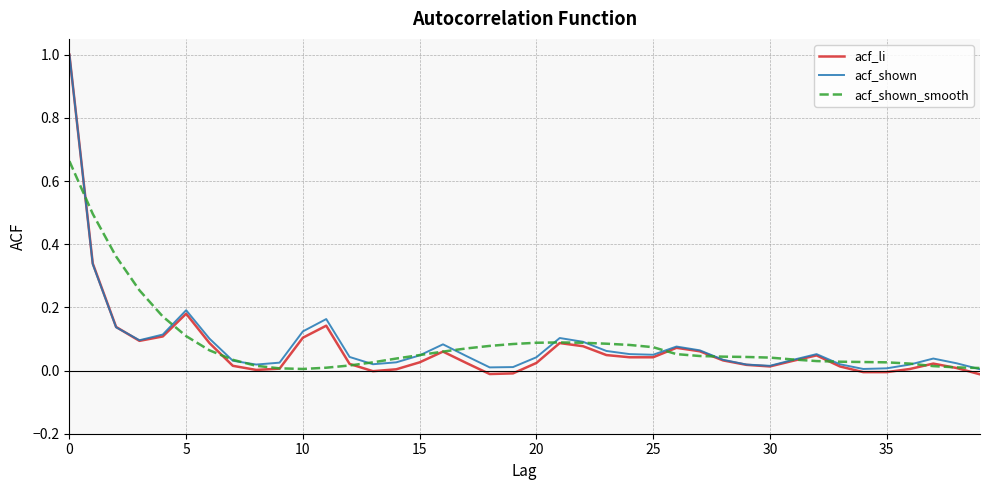

Which series has the widest spread of values?

acf_li